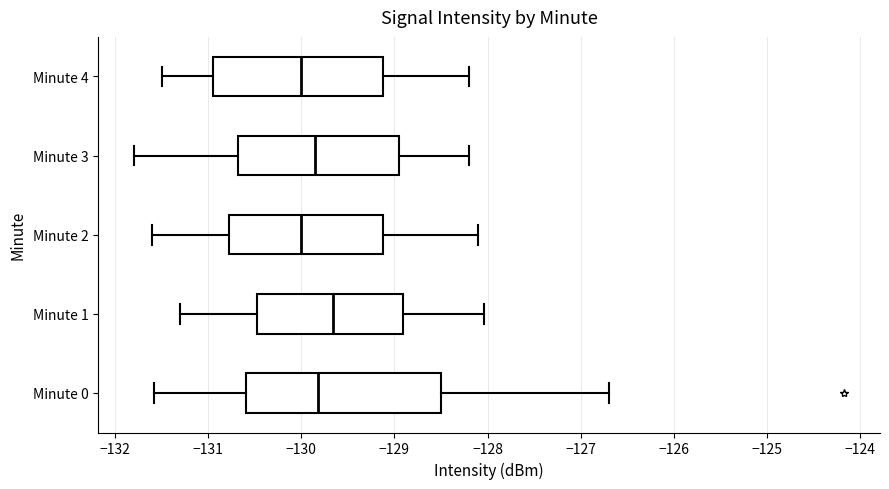

Where is the right edge of the box for Minute 1 on the x-axis? The values are not printed on the chart, so give them approximately, as read against the axis.

-128.9